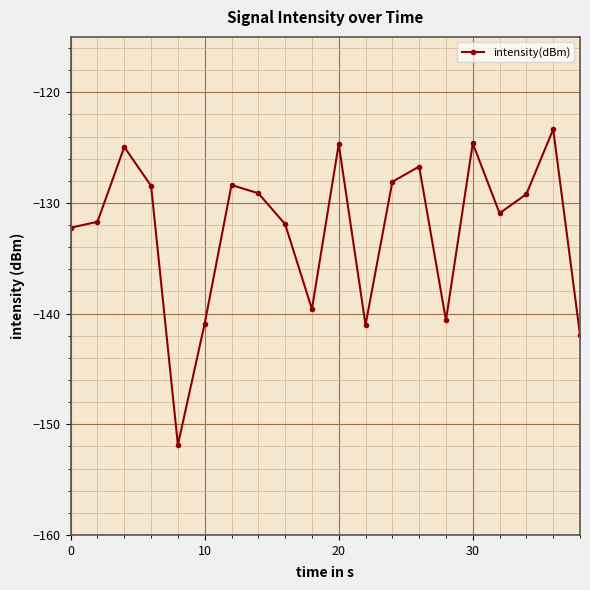

Does the chart display data point markers on the line(s)?

Yes